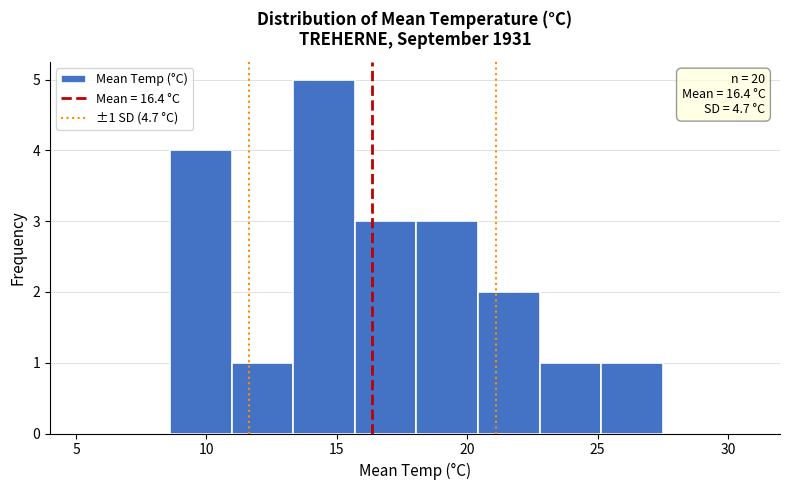

Which range on the x-axis has the tallest bar?

13.5 to 15.5